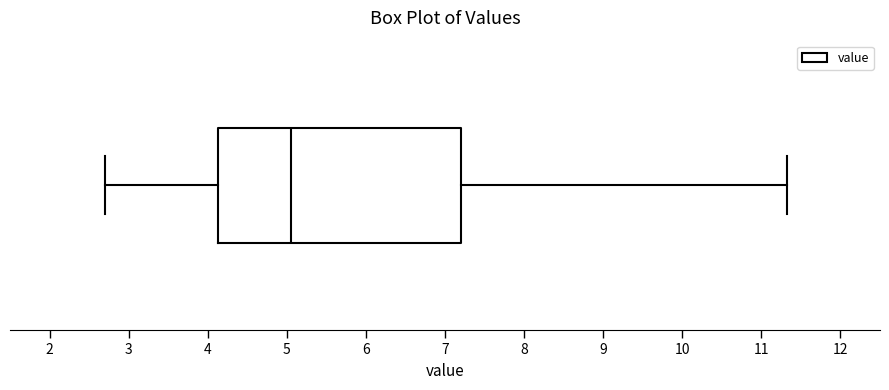

Where does the left whisker of the box end on the x-axis? The values are not printed on the chart, so give them approximately, as read against the axis.

2.7